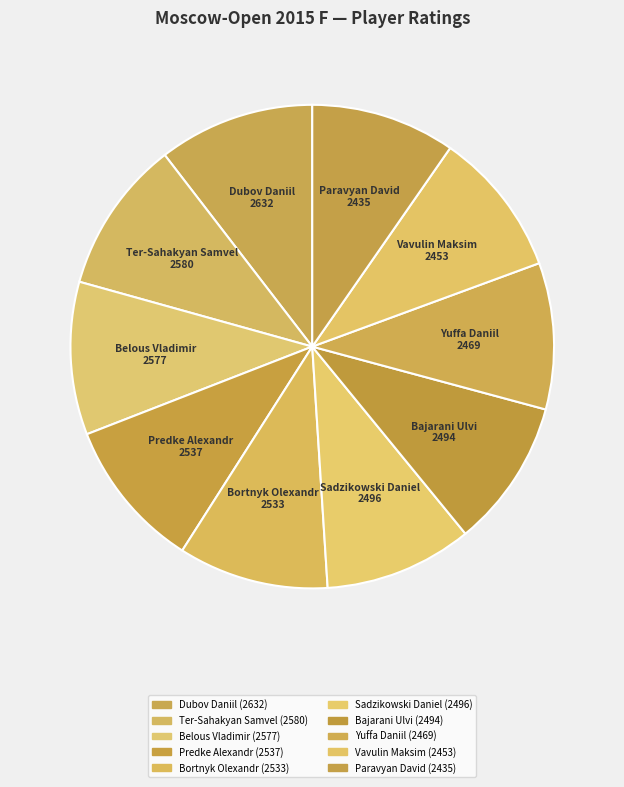

Do Predke Alexandr and Sadzikowski Daniel together represent more than half of the pie?

No